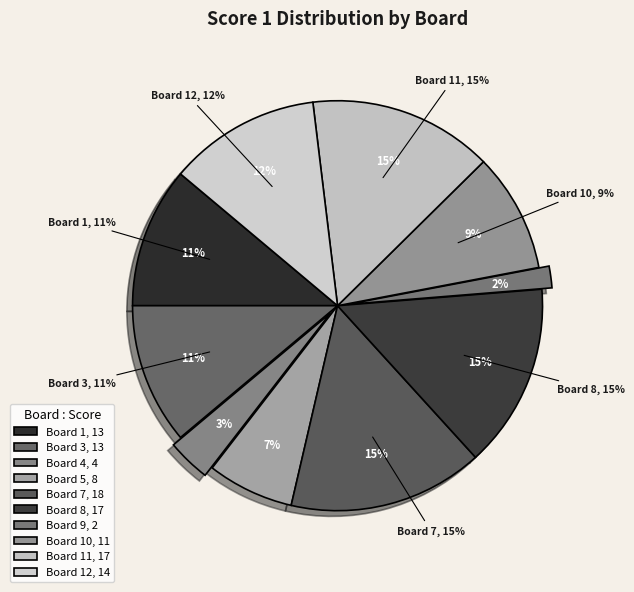

What is the change in value from Board 1 to Board 8?

+4